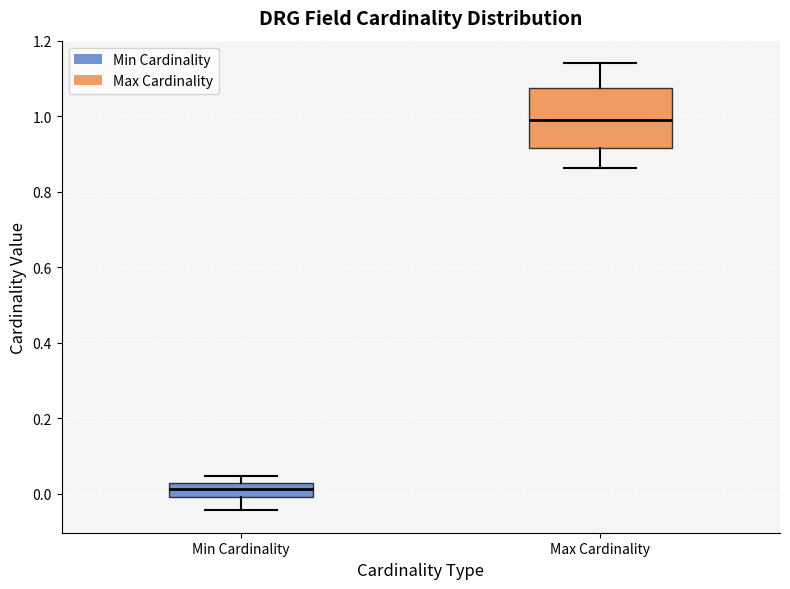

Which box is the tallest, from its lower edge to its upper edge?

Max Cardinality